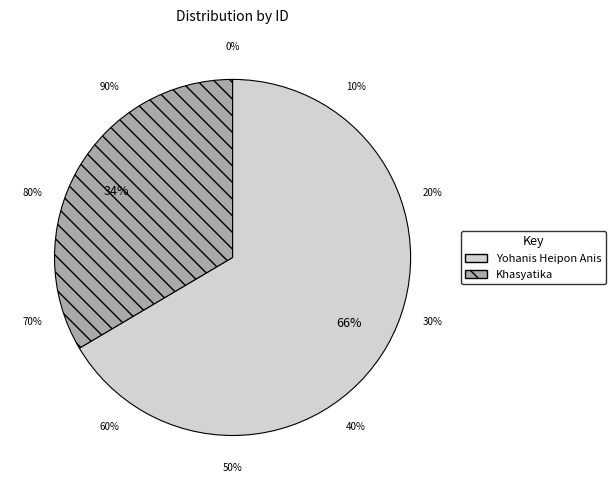

Approximately how many times larger is the value at Khasyatika compared to Yohanis Heipon Anis?

0.5